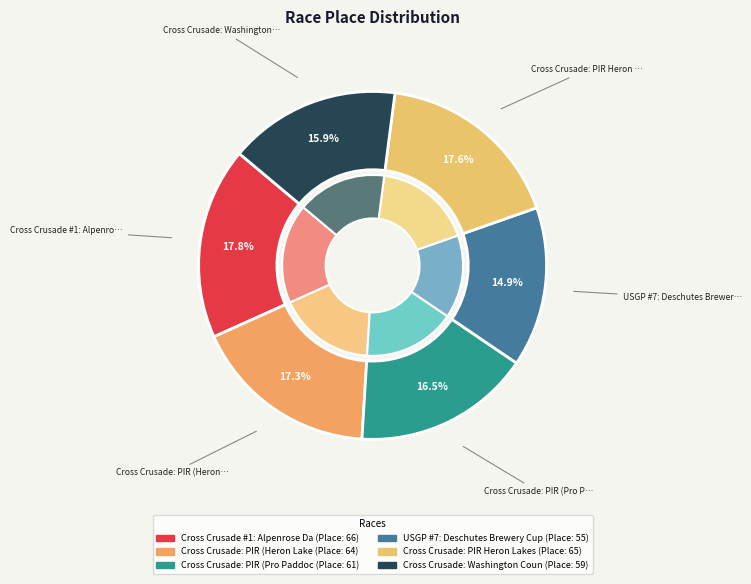

True or false: Cross Crusade: PIR (Pro Paddock) accounts for 6% of the total.

False